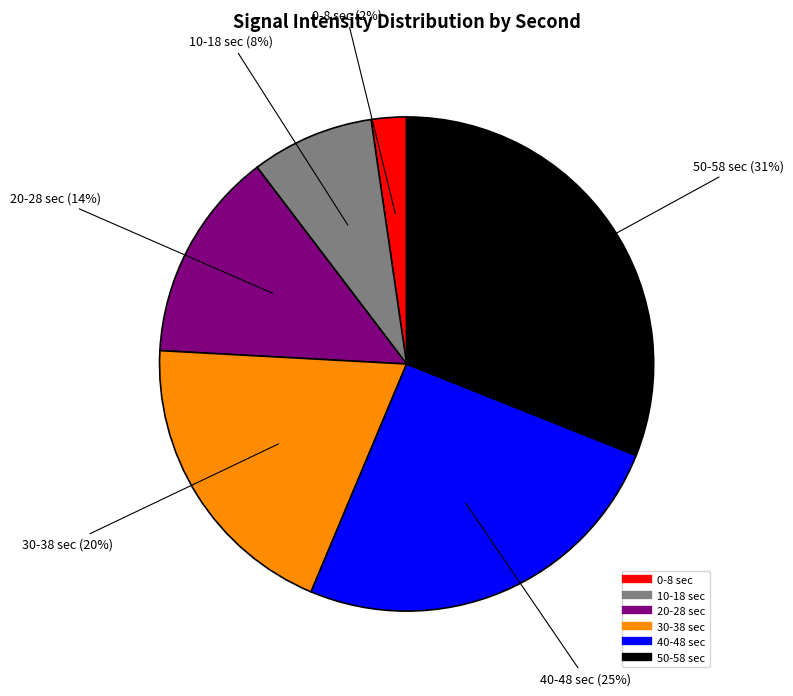

Is there any slice that represents more than half of the pie?

No